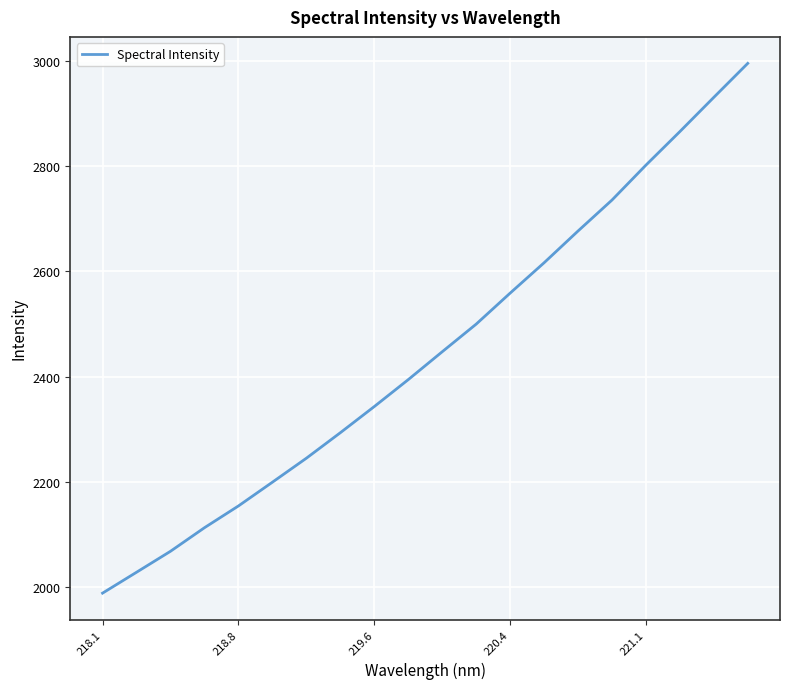

What is the greatest value displayed?

2996.0